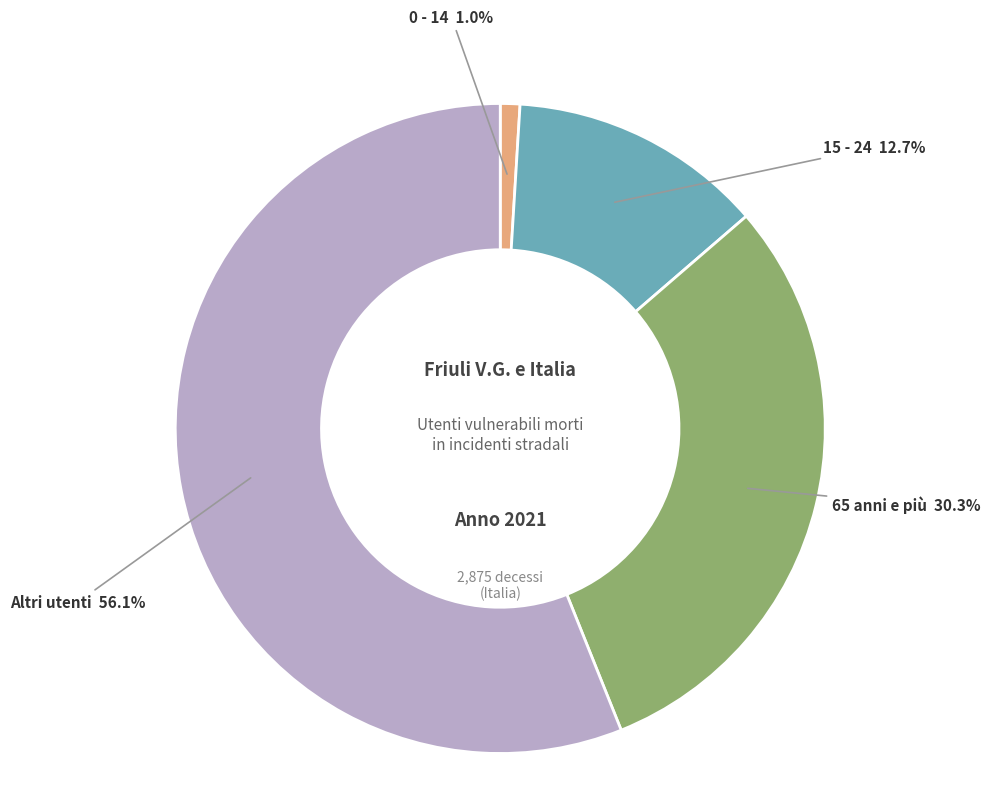

True or false: 65 anni e più accounts for 23% of the total.

False